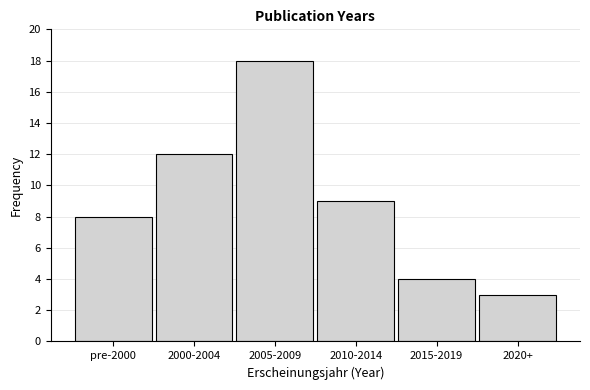

Reading left to right, list all the values displayed in this chart.

pre-2000=8	2000-2004=12	2005-2009=18	2010-2014=9	2015-2019=4	2020+=3